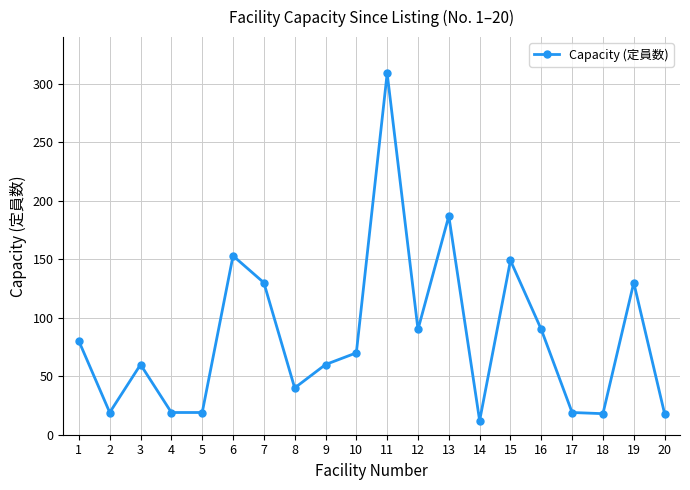

What is the change in value from 10 to 20?

-52